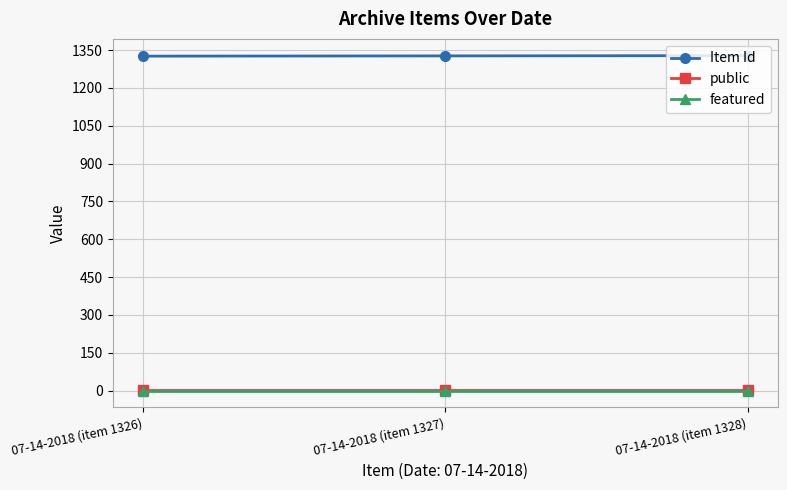

What is the maximum value shown in the chart?

1328